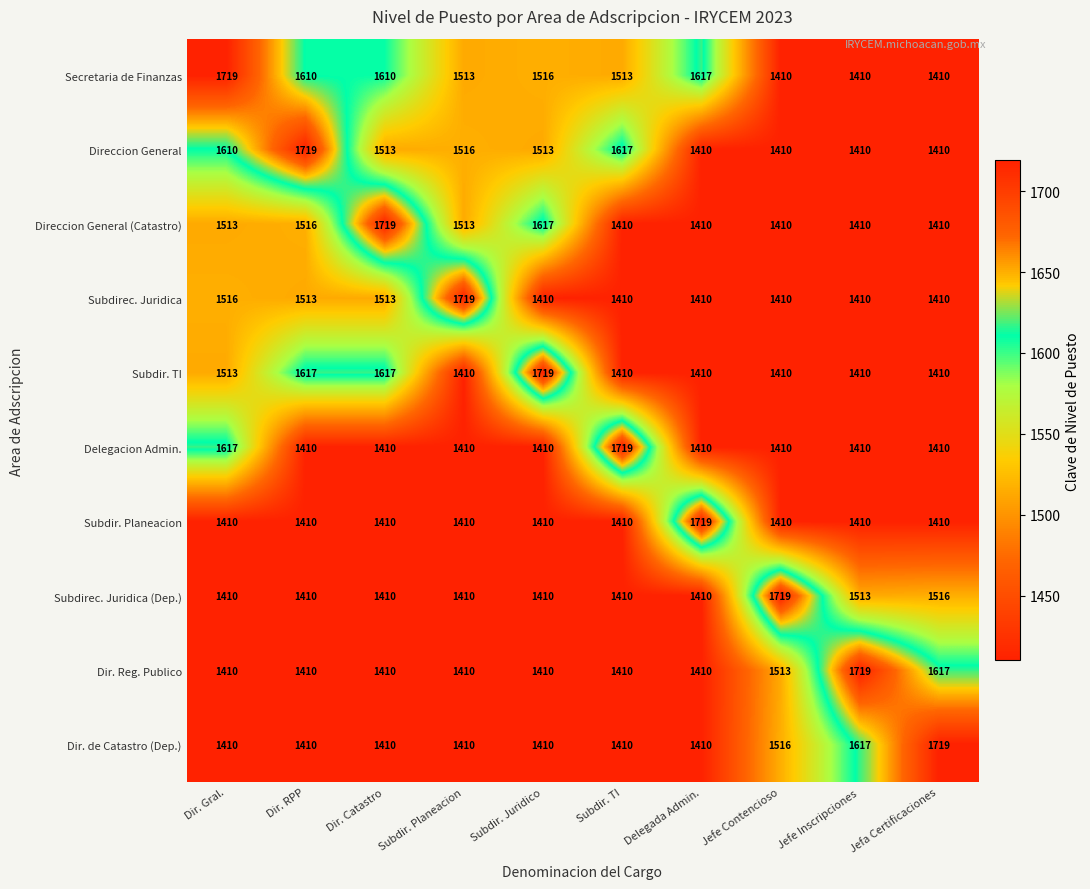

How many distinct data groups are displayed?

10